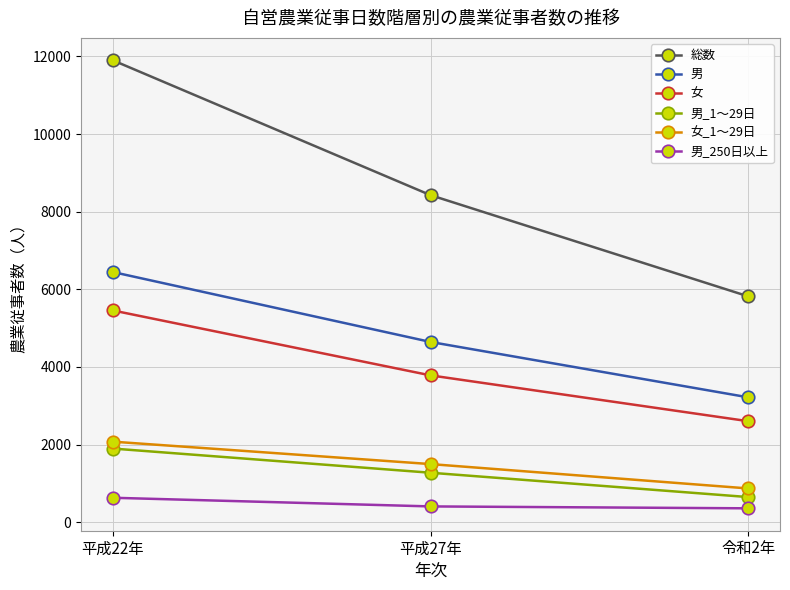

How many 男_250日以上 values are between 357 and 629?

3